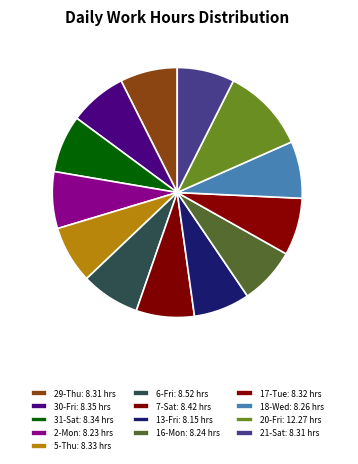

To the nearest percent, what percentage of the pie is 31-Sat?

7%